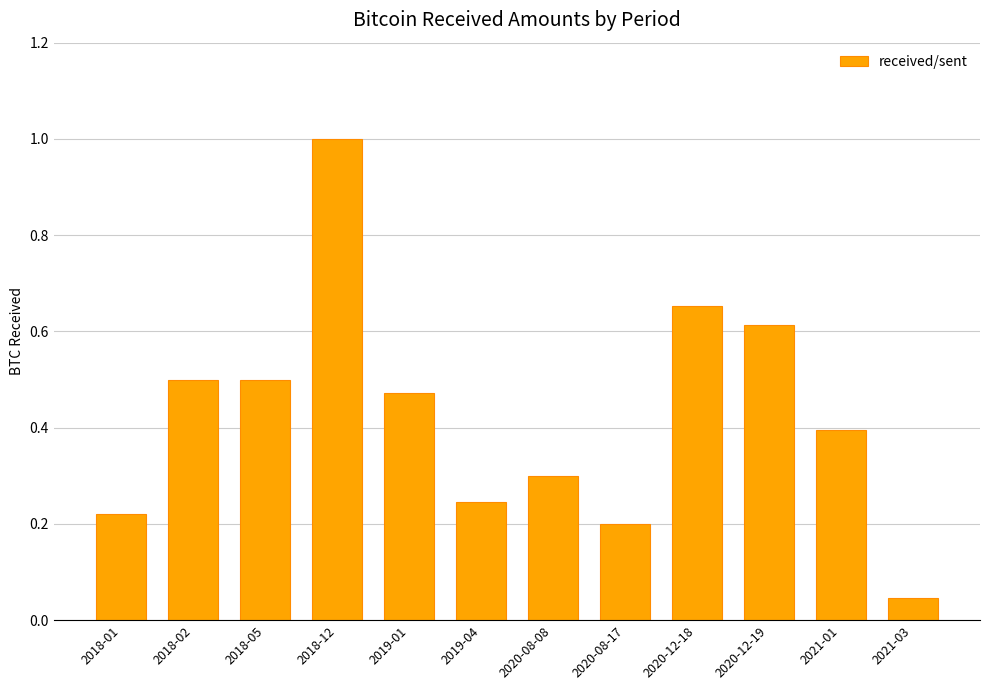

Which has a higher value, 2020-12-19 or 2019-01?

2020-12-19